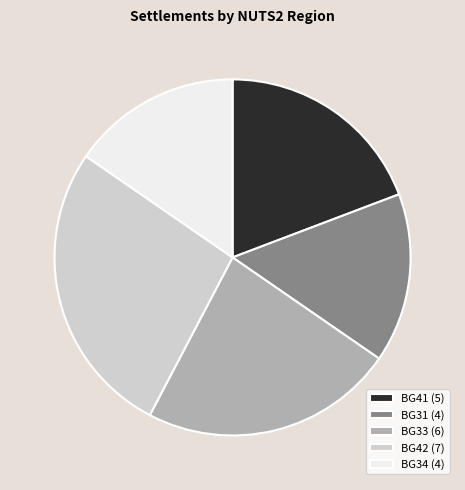

The BG33 (6) slice represents 23% of the pie. True or false?

True